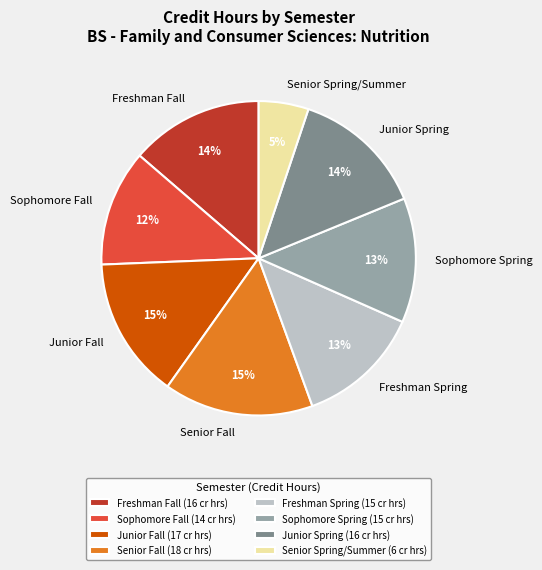

Which has a higher value, Freshman Fall or Sophomore Spring?

Freshman Fall